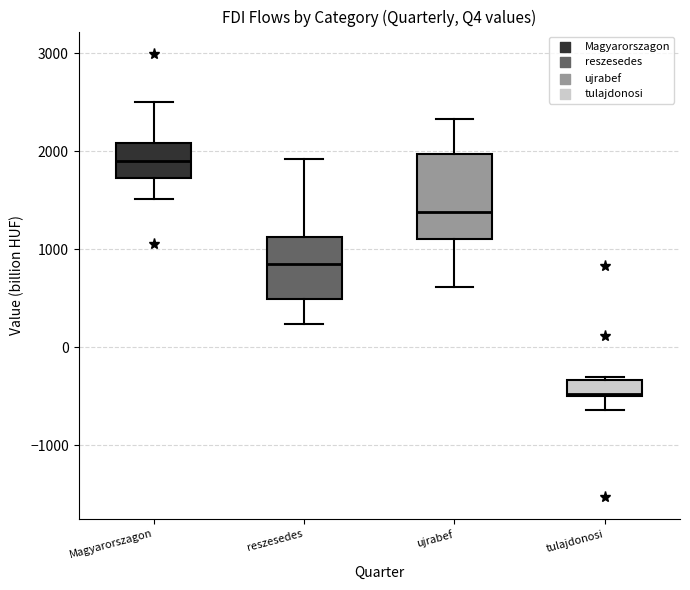

Reading left to right, read every box against the y-axis: the position of its median line, the range the box covers, and the ends of its whiskers. The values are not printed on the chart, so give them approximately, as read against the axis.

Magyarorszagon: median 1900, box 1700 to 2100, whiskers 1500 to 2500
reszesedes: median 900, box 500 to 1100, whiskers 200 to 1900
ujrabef: median 1400, box 1100 to 2000, whiskers 600 to 2300
tulajdonosi: median -500, box -500 to -300, whiskers -600 to -300 (just above the box's upper edge)